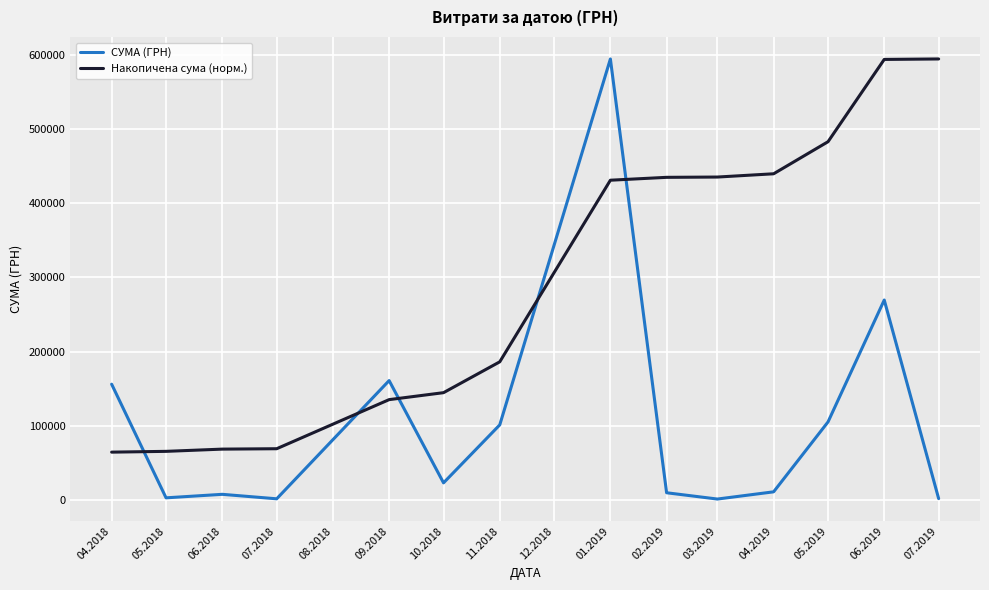

Is this an area chart (filled region under the line)?

No